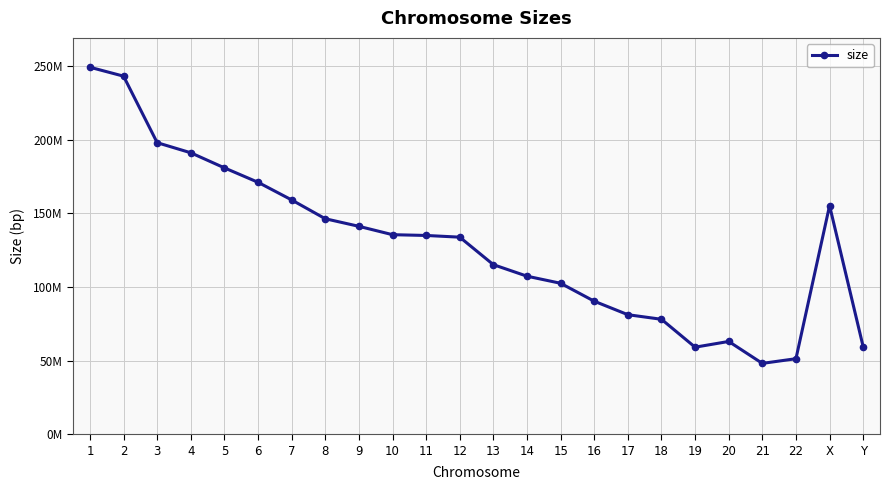

Is this an area chart (filled region under the line)?

No